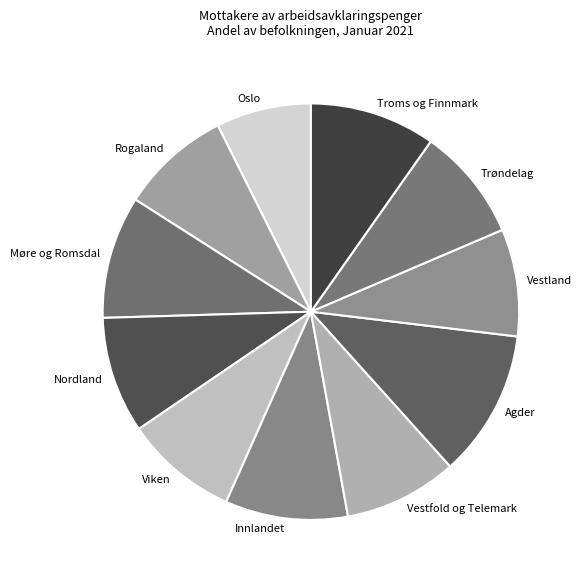

Between Vestfold og Telemark and Oslo, which is larger?

Vestfold og Telemark